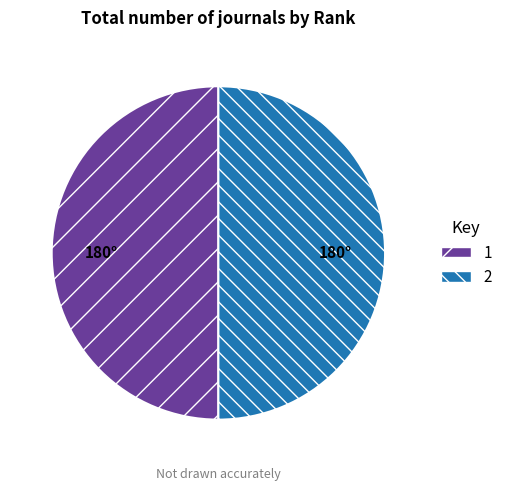

How many segments does this pie chart have?

2